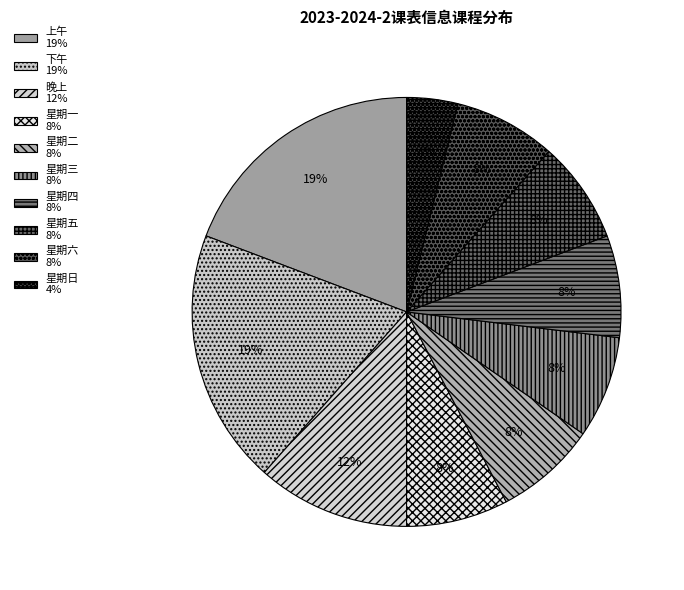

The 晚上 slice represents 12% of the pie. True or false?

True